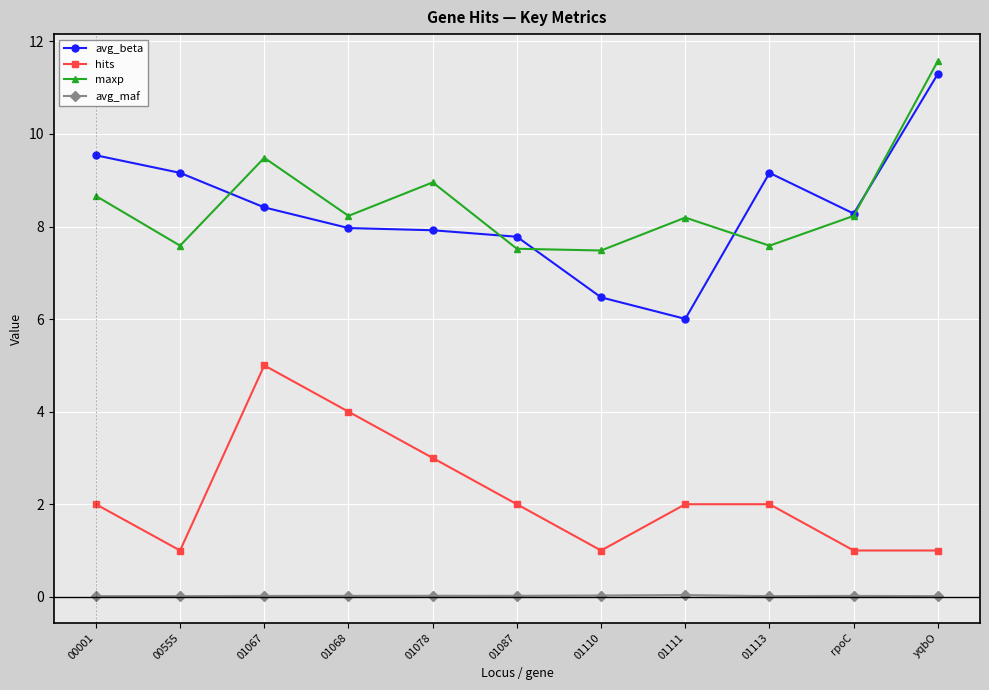

The maxp series shows 3.9 at 01078. True or false?

False